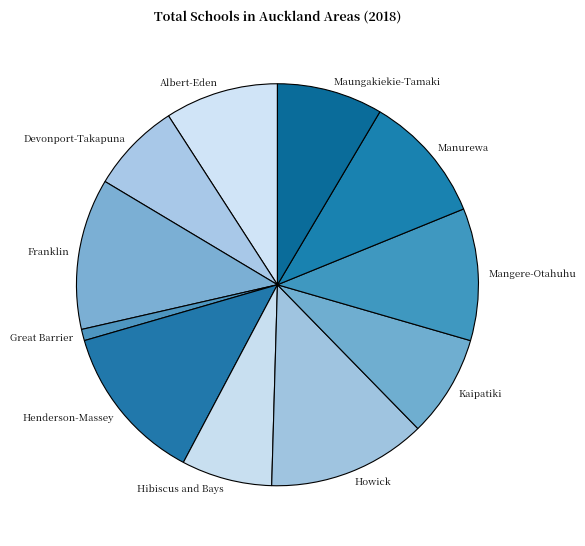

The Kaipatiki slice represents 8% of the pie. True or false?

True